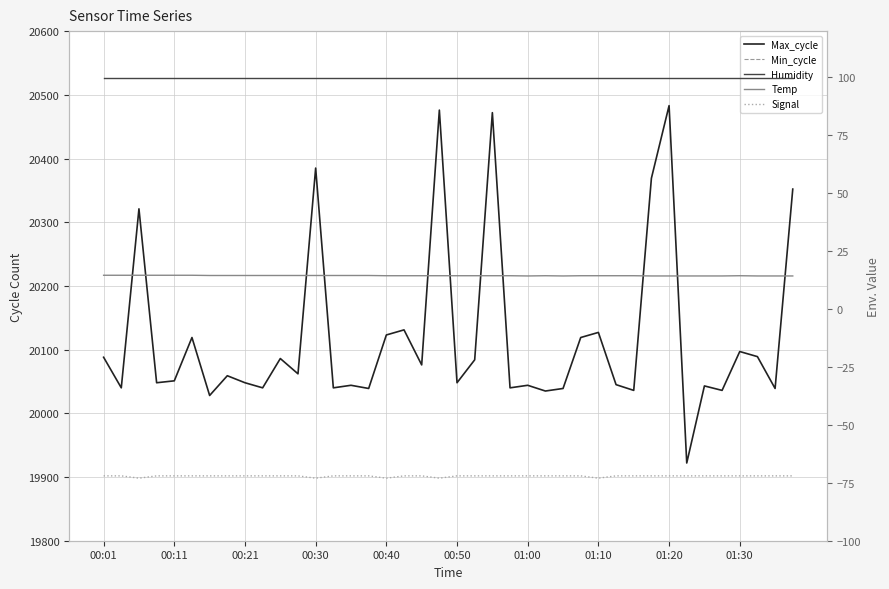

What are all the series names shown in the legend?

Max_cycle, Min_cycle, Humidity, Temp, Signal